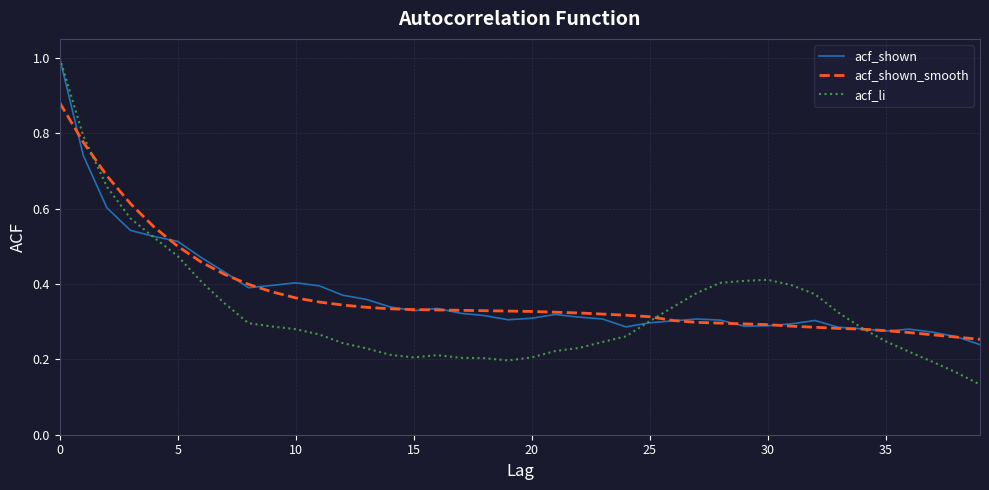

What is the maximum value shown in the chart?

1.0